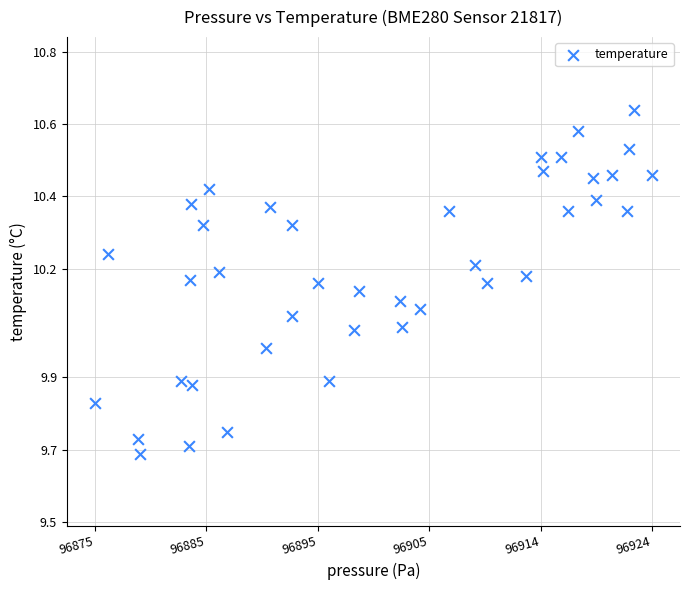

What is the range of X values (max minus min)?

49.2